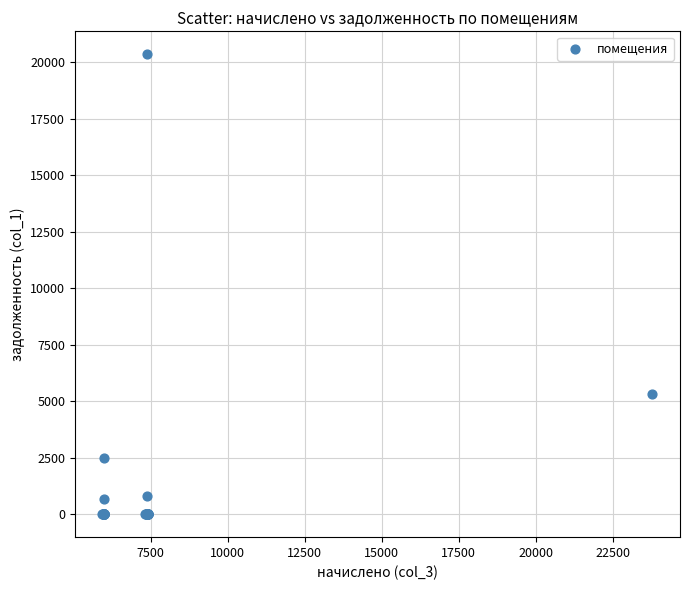

What Y value in the scatter plot is closest to 10170?

5320.1